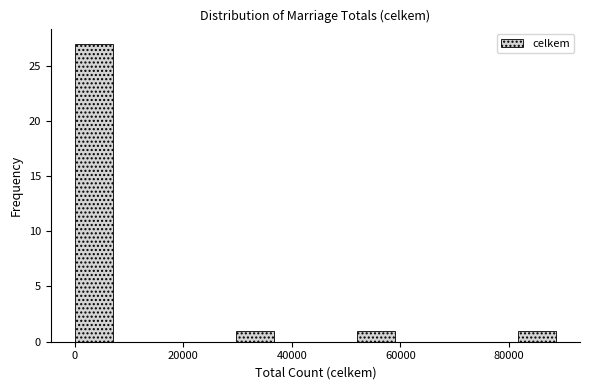

Around what value on the x-axis is the tallest bar? Give the approximate position of its centre, as read against the axis.

4000